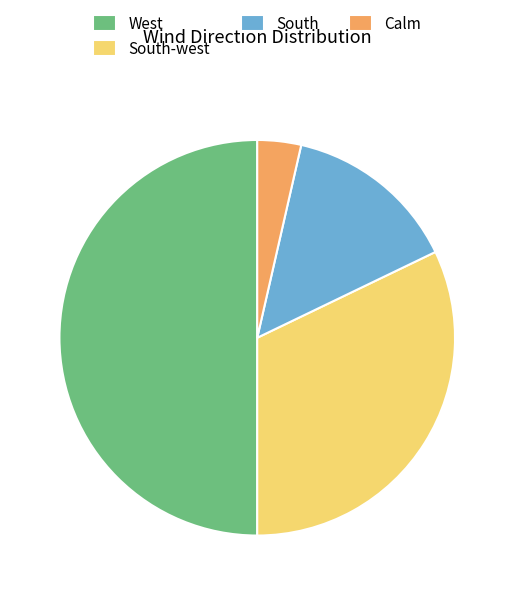

Rank the categories by value from highest to lowest.

West, South-west, South, Calm